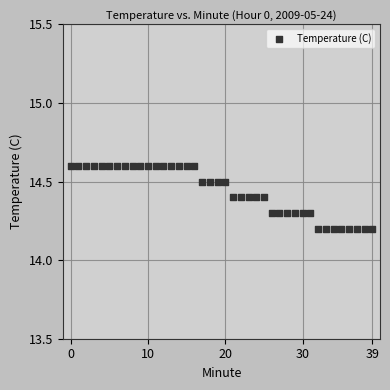

What is the range of Y values (max minus min)?

0.4